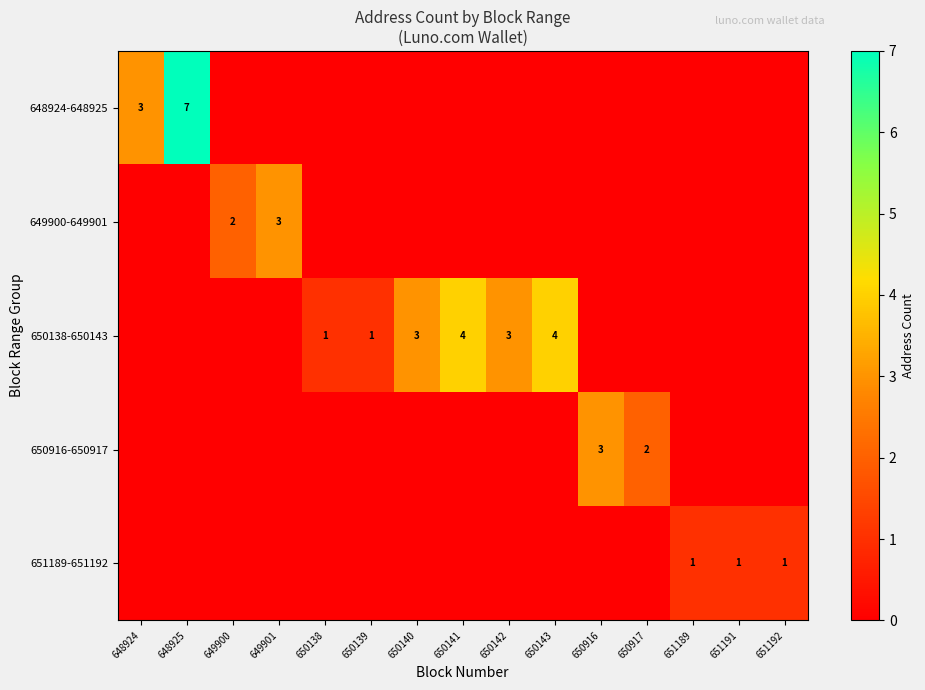

The value of 649900-649901 at 649901 is 4. True or false?

False